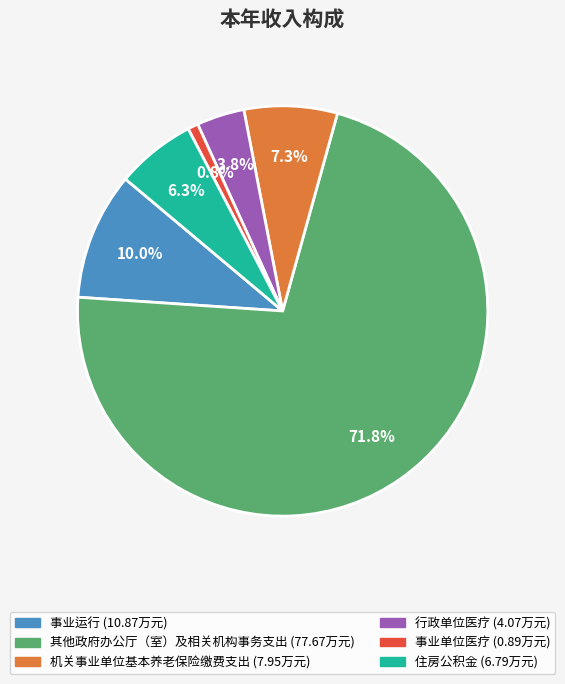

Does any single category account for the majority?

Yes